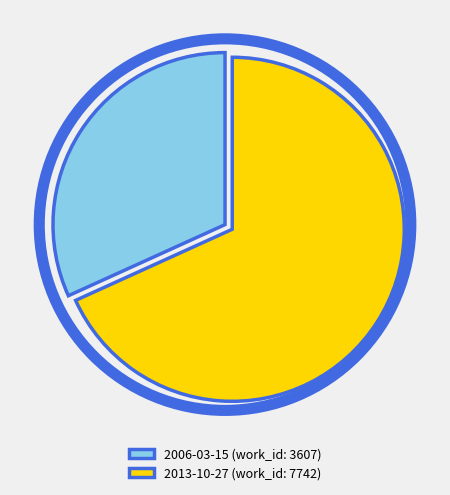

Is the sum of 2013-10-27 (work_id: 7742) and 2006-03-15 (work_id: 3607) greater than half?

Yes